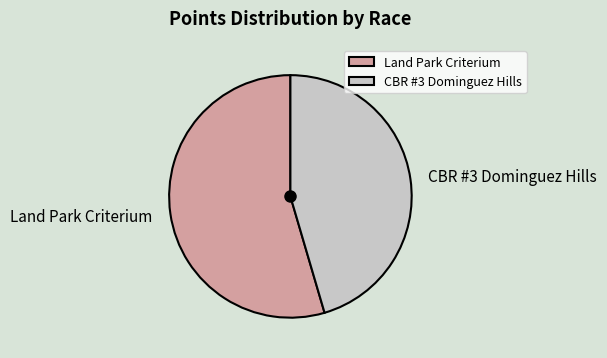

What is the smallest slice in the pie chart?

CBR #3 Dominguez Hills